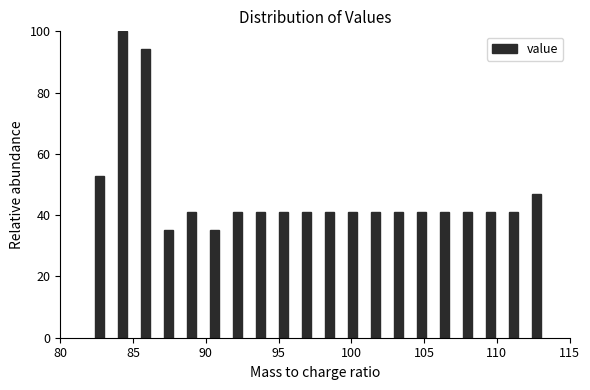

Read against the x-axis, roughly where is the centre of the tallest bar?

84.5